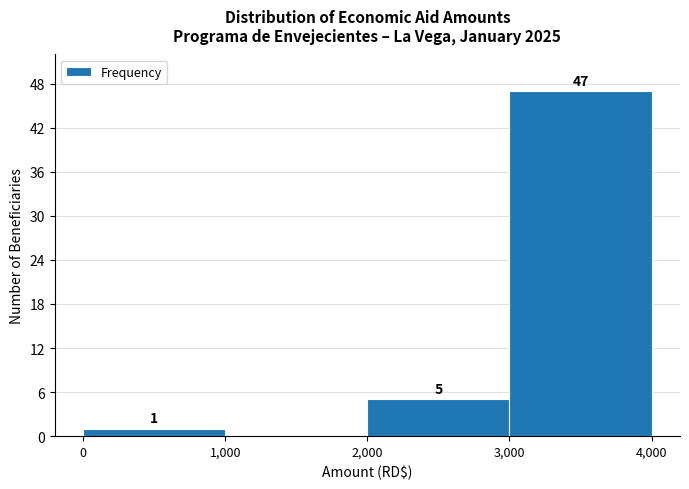

Over which range of the x-axis is the bar tallest?

3,000 to 4,000